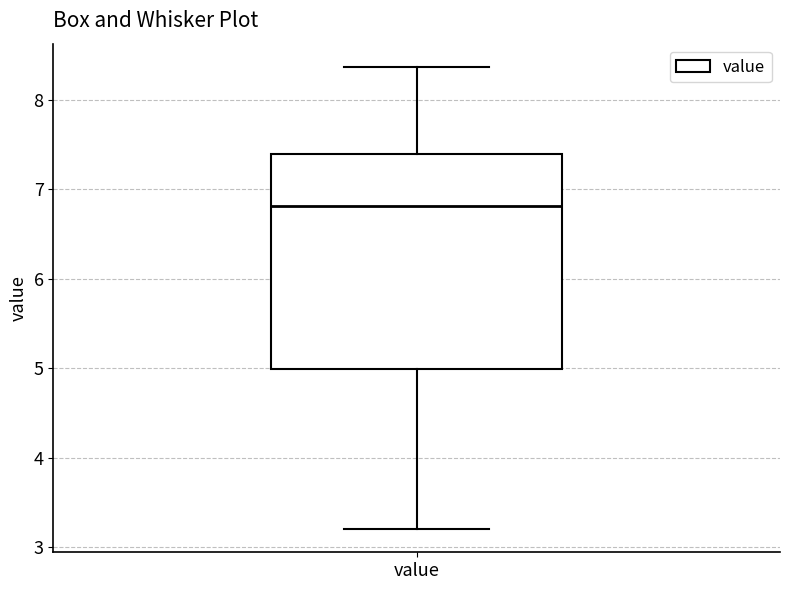

Where does the upper whisker of the box for value end on the y-axis? The values are not printed on the chart, so give them approximately, as read against the axis.

8.4